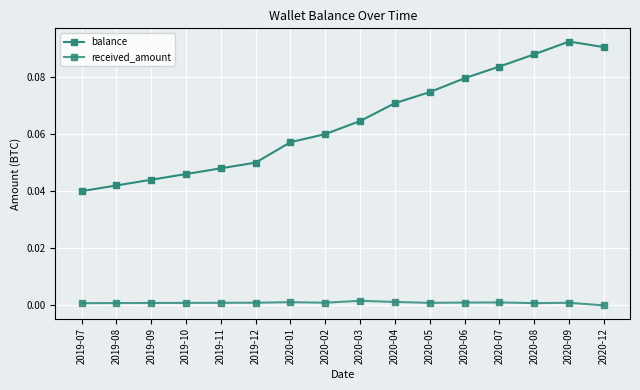

Reading left to right, extract all data points from this chart.

balance: 0.0	0.0	0.0	0.0	0.0	0.1	0.1	0.1	0.1	0.1	0.1	0.1	0.1	0.1	0.1	0.1
received_amount: 0.0	0.0	0.0	0.0	0.0	0.0	0.0	0.0	0.0	0.0	0.0	0.0	0.0	0.0	0.0	0.0